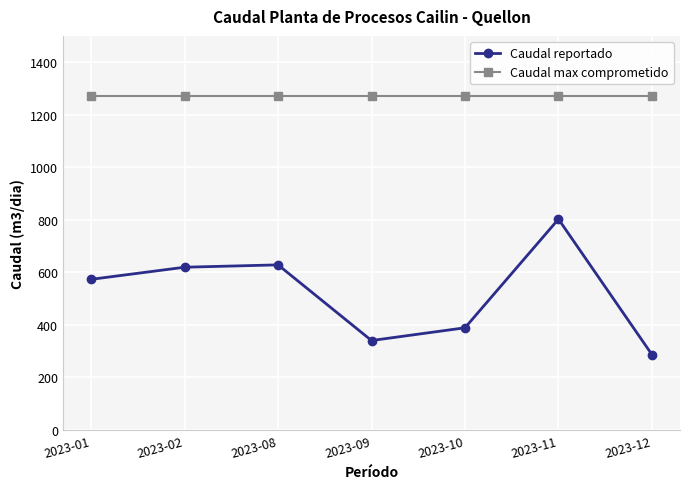

The value of Caudal max comprometido at 2023-02 is 1272.0. True or false?

True